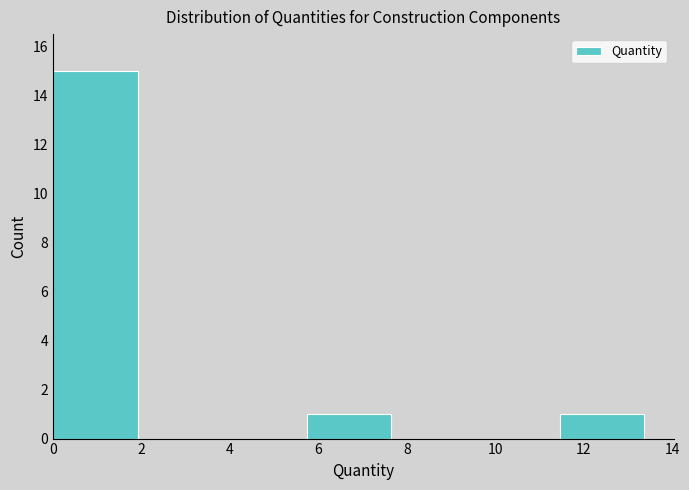

Reading left to right, list every bar in this chart as the range it spans on the x-axis followed by its height. Neither the bar edges nor the heights are printed on the chart, so give them approximately, as read against the axes.

0.0 to 2.0: 15
2.0 to 3.8: 0
3.8 to 5.8: 0
5.8 to 7.6: 1
7.6 to 9.6: 0
9.6 to 11.4: 0
11.4 to 13.4: 1